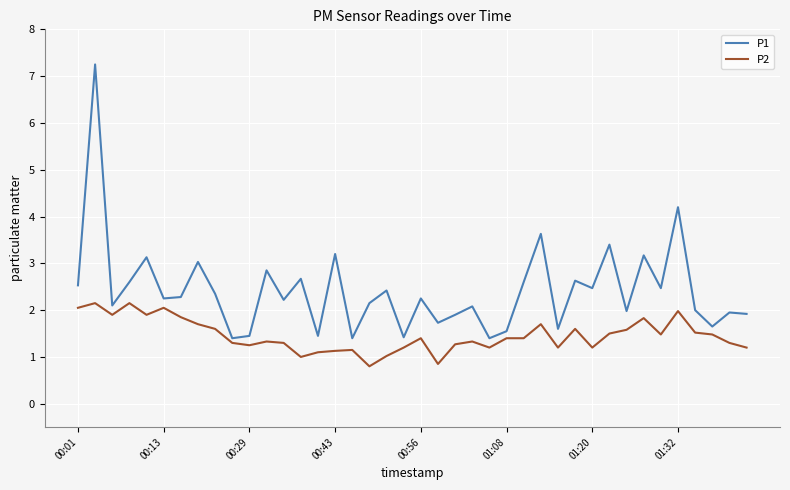

Which series has the widest spread of values?

P1